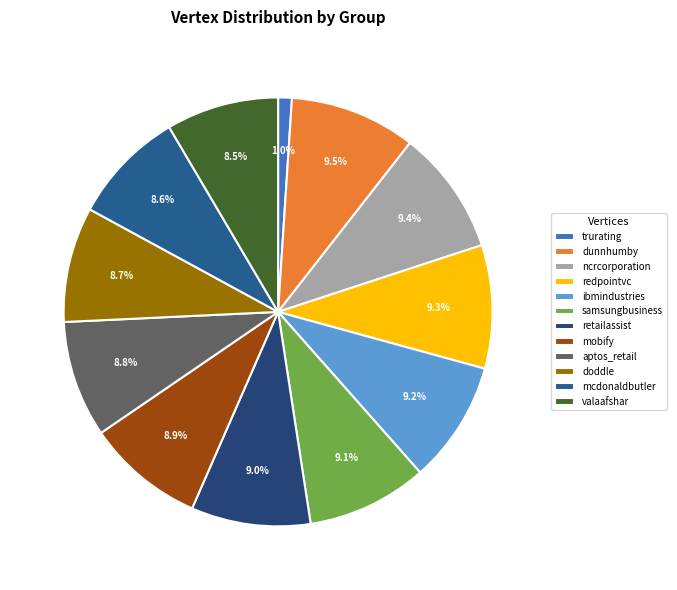

Which slice is the largest?

dunnhumby